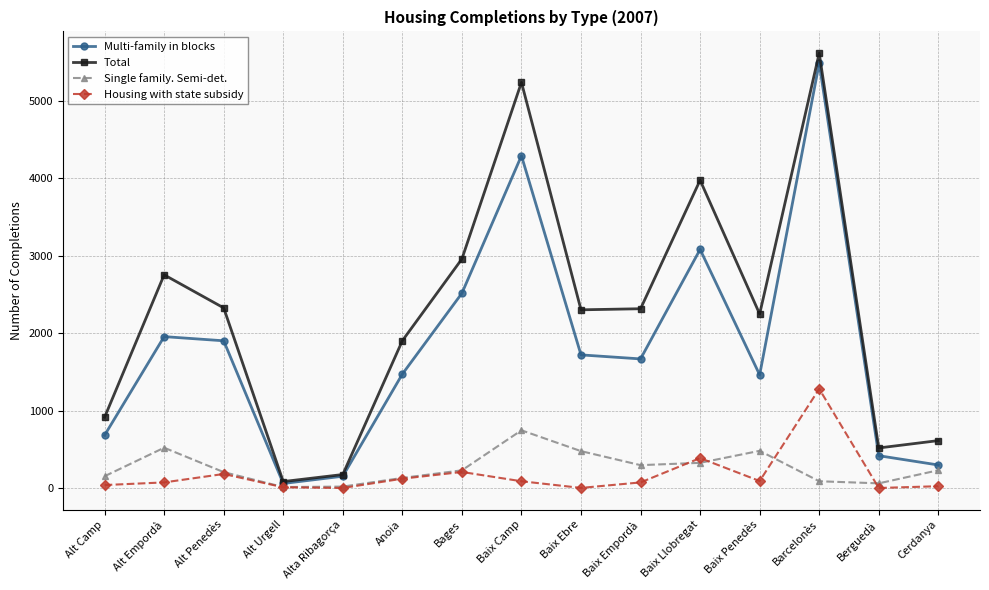

At how many categories does at least one series exceed 4787?

2